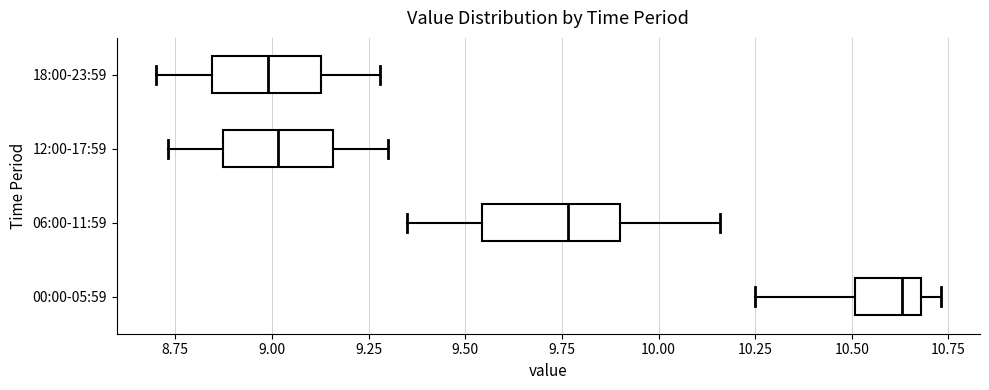

Where does the left whisker of the box for 00:00-05:59 end on the x-axis? The values are not printed on the chart, so give them approximately, as read against the axis.

10.25